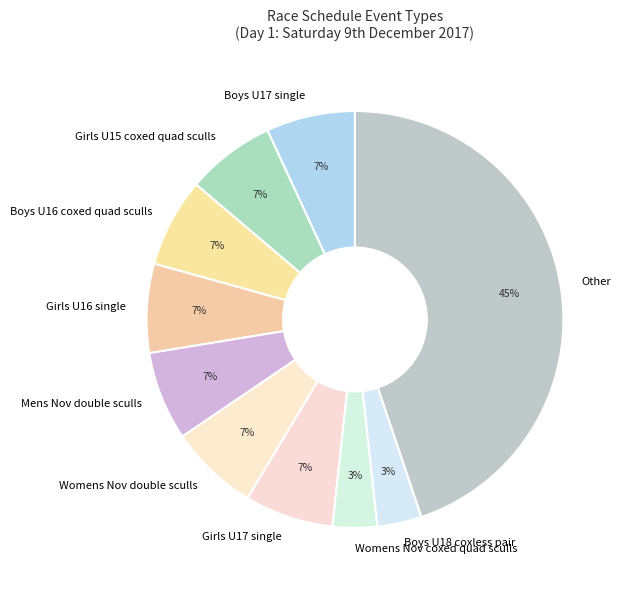

What is the largest slice in the pie chart?

Other